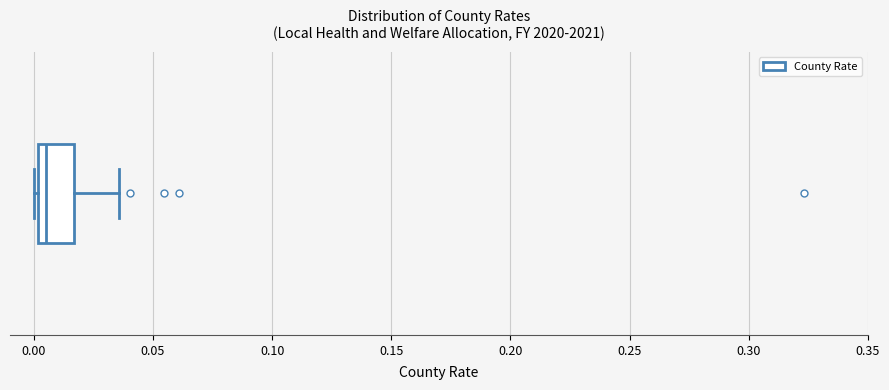

Read this box plot against the x-axis: the position of the median line, the range covered by the box, and the ends of both whiskers. The values are not printed on the chart, so give them approximately, as read against the axis.

median 0.005, box 0.000 to 0.015, whiskers 0.000 to 0.035